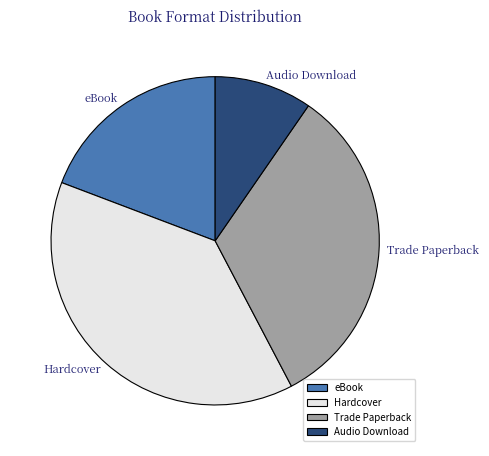

True or false: Hardcover accounts for 29% of the total.

False